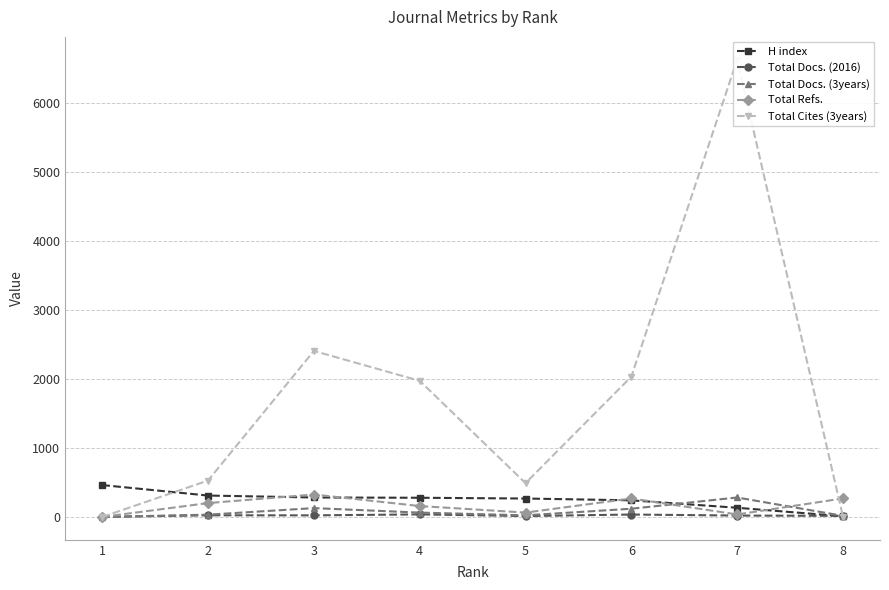

True or false: Total Docs. (2016) and Total Docs. (3years) cross at least once.

False